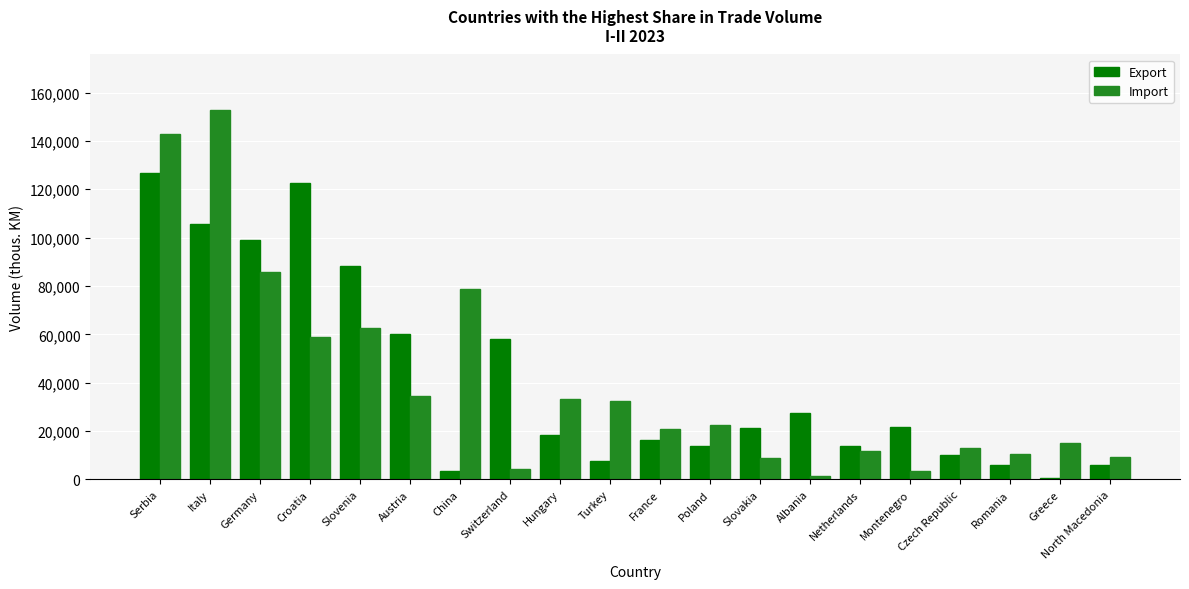

What is the approximate value of Export at Switzerland?

58197